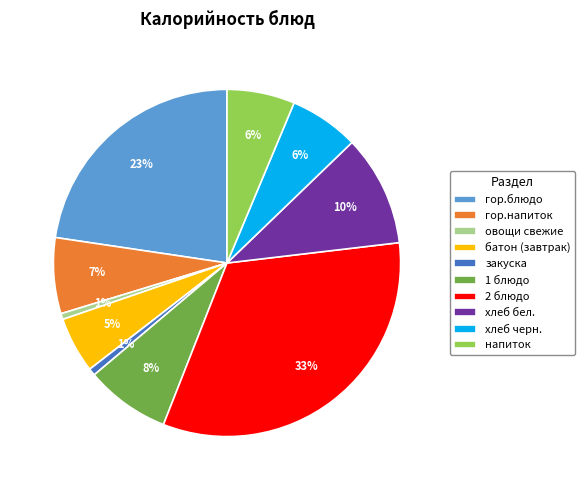

Is the sum of хлеб черн. and 2 блюдо greater than half?

No